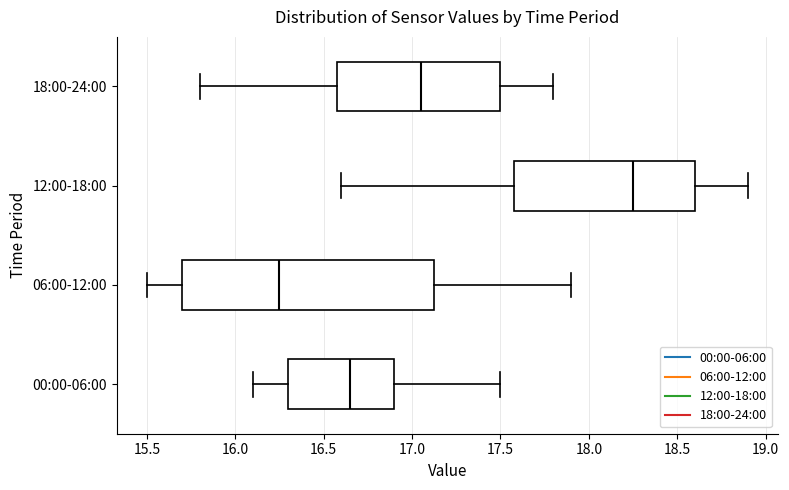

Where does the right whisker of the box for 18:00-24:00 end on the x-axis? The values are not printed on the chart, so give them approximately, as read against the axis.

17.80